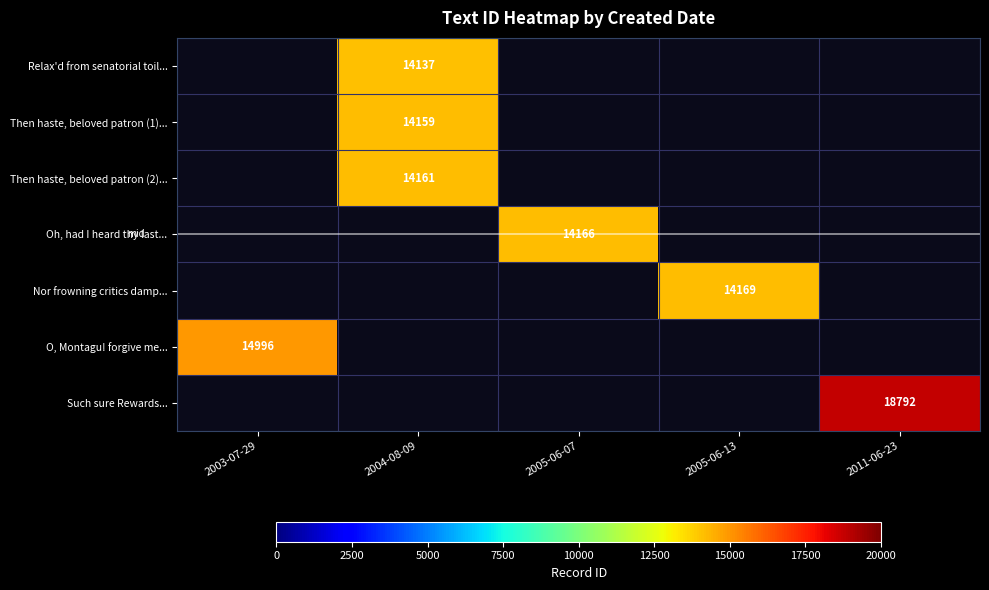

Is the value of Then haste, beloved patron (1)... at 2004-08-09 greater than the value of Then haste, beloved patron (2)... at 2004-08-09?

No